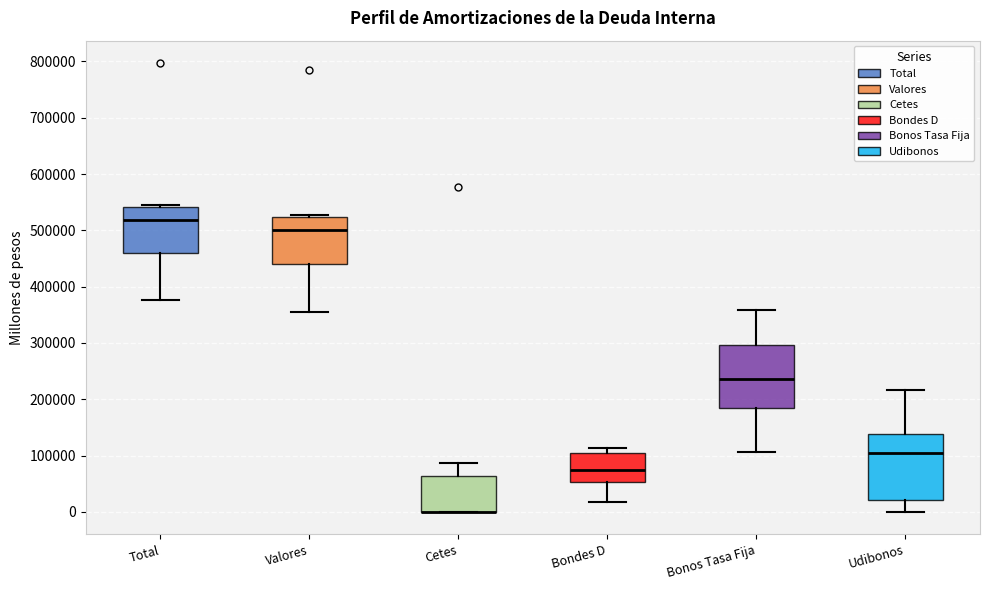

Where is the upper edge of the box for Cetes on the y-axis? The values are not printed on the chart, so give them approximately, as read against the axis.

60000